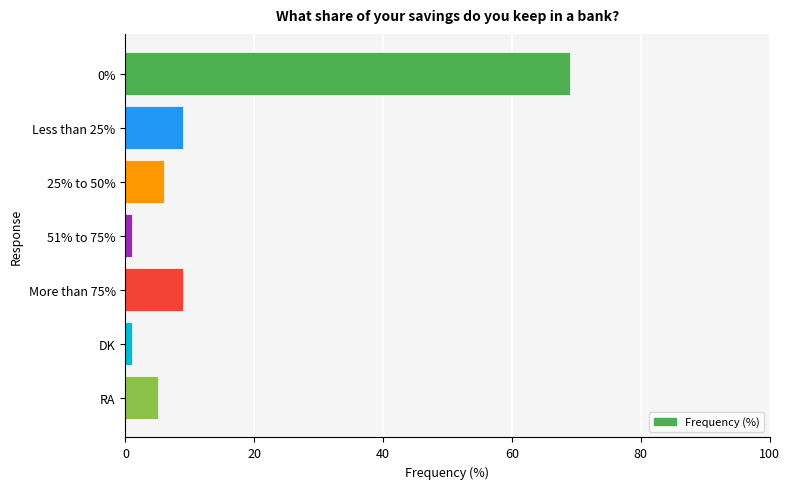

Reading bottom to top, extract all data points from this chart.

5	1	9	1	6	9	69